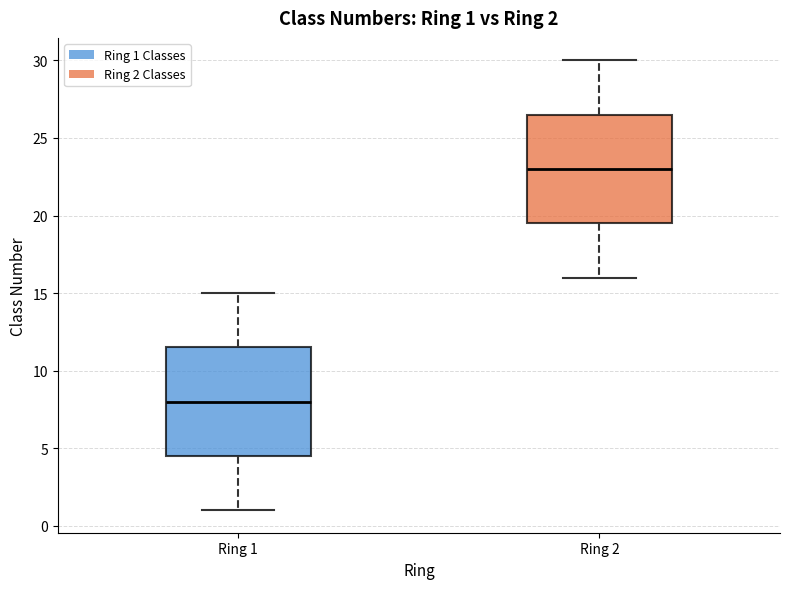

Which box has the highest median line?

Ring 2